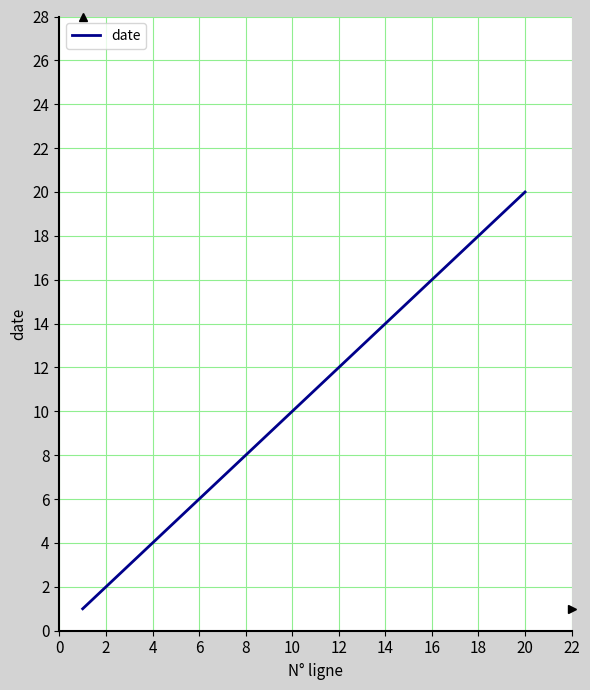

Does the chart display data point markers on the line(s)?

No